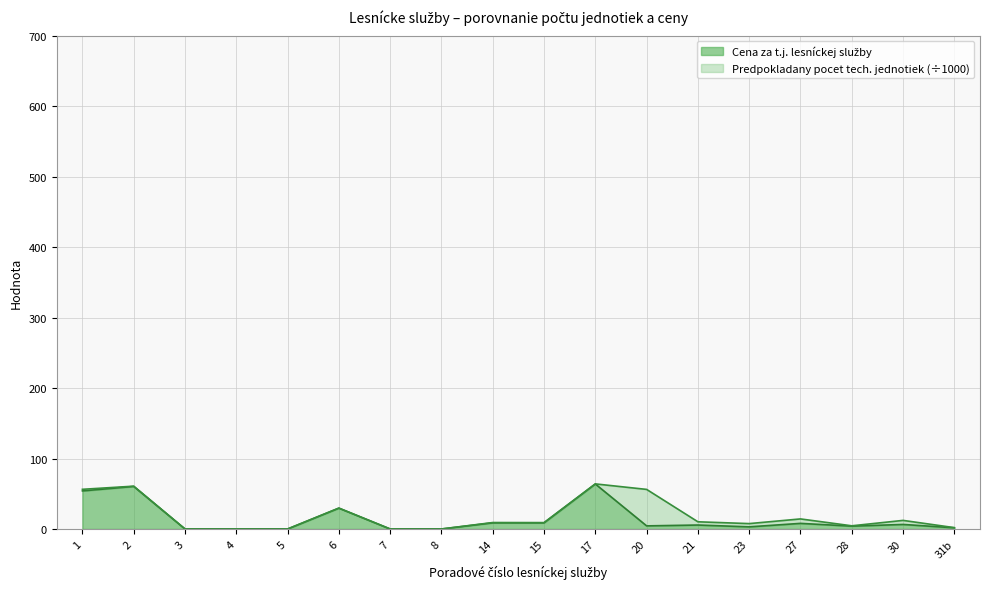

What is the label of the 10th point from the left?

15